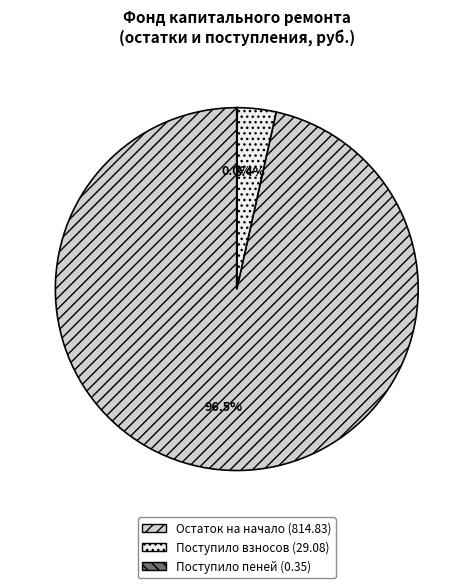

What is the largest slice in the pie chart?

Остаток на начало (814.83)